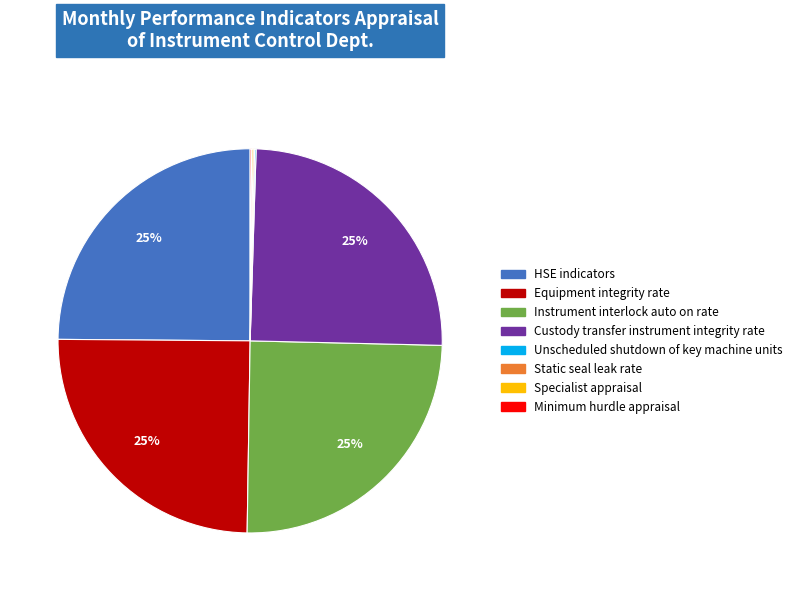

To the nearest percent, what portion does HSE indicators represent?

25%